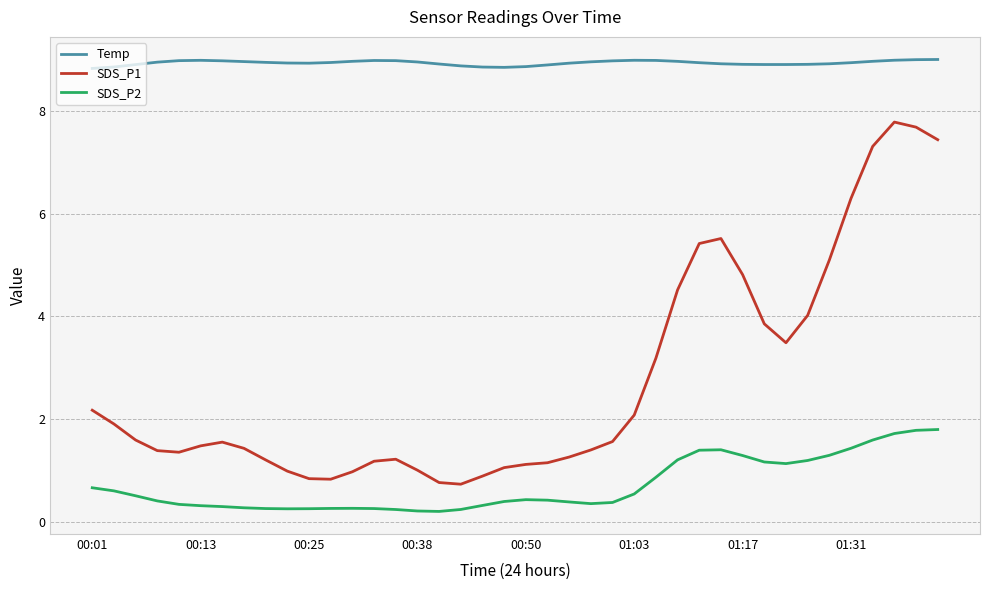

List the series in order of their overall mean, lowest first.

SDS_P2, SDS_P1, Temp